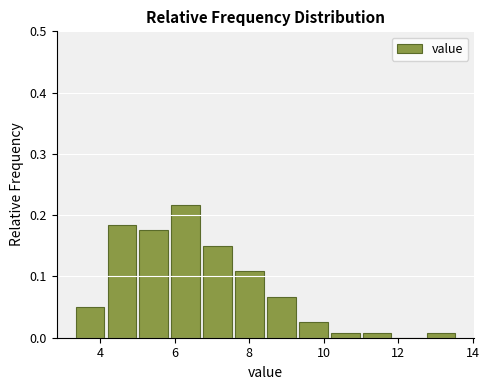

Reading left to right, transcribe this chart: for each bar, give the range it covers on the x-axis and its height. Neither the bar edges nor the heights are printed on the chart, so give them approximately, as read against the axes.

3.4 to 4.2: 0.05
4.2 to 5.0: 0.18
5.0 to 5.8: 0.18
5.8 to 6.8: 0.22
6.8 to 7.6: 0.15
7.6 to 8.4: 0.11
8.4 to 9.2: 0.07
9.2 to 10.2: 0.03
10.2 to 11.0: under 0.01
11.0 to 11.8: under 0.01
11.8 to 12.8: 0
12.8 to 13.6: under 0.01